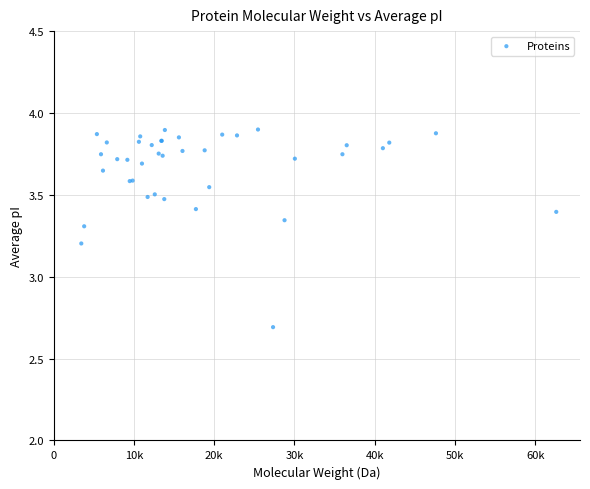

What Y value in the scatter plot is closest to 3?

3.2